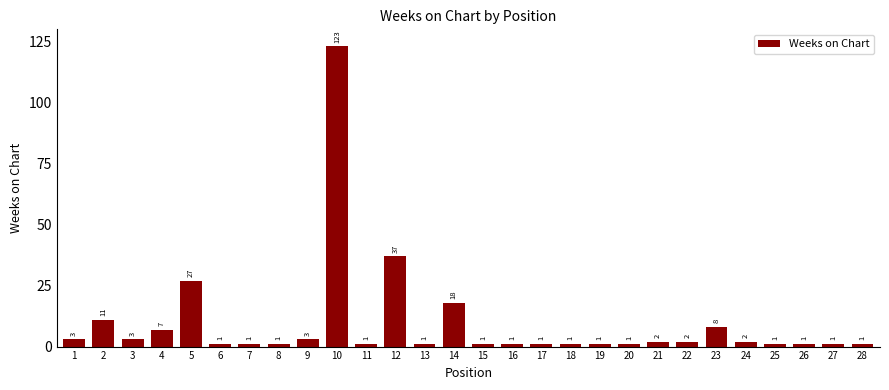

Reading left to right, what are all the values shown in this chart?

3	11	3	7	27	1	1	1	3	123	1	37	1	18	1	1	1	1	1	1	2	2	8	2	1	1	1	1